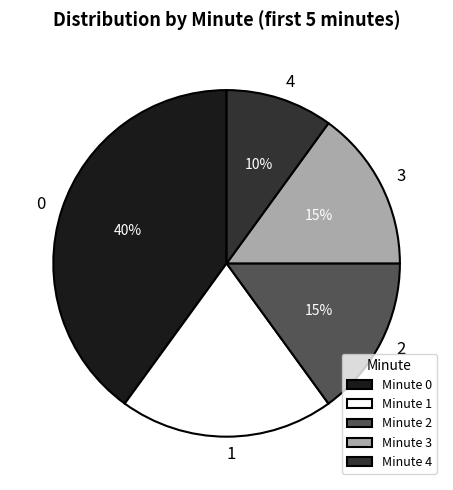

Combined, do 2 and 4 account for over 50%?

No